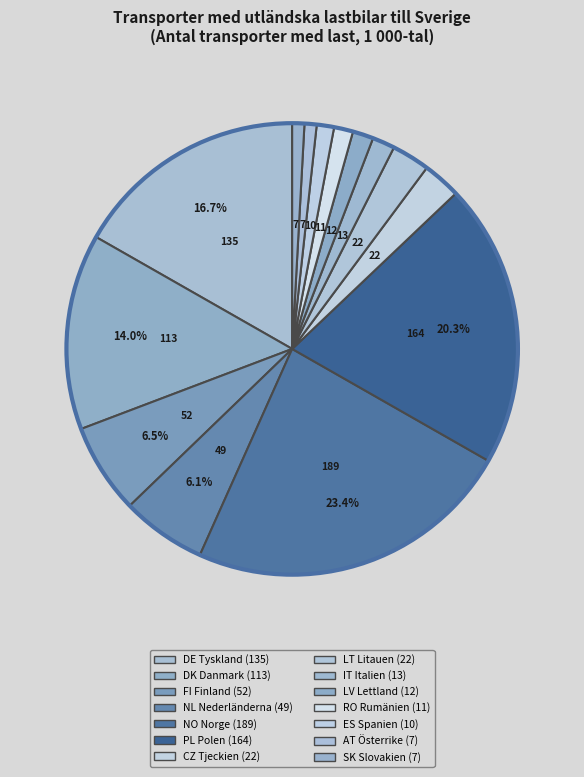

How many segments does this pie chart have?

14